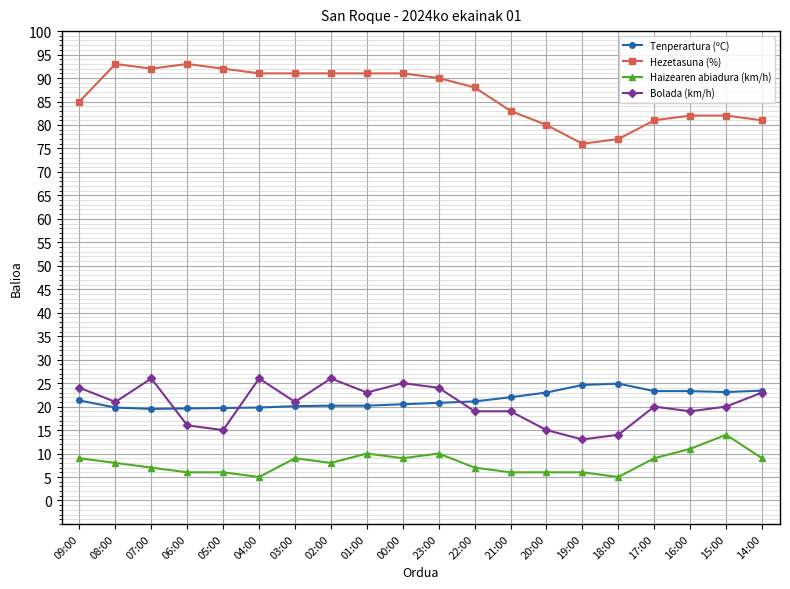

True or false: Bolada (km/h) has a value of 23.0 at 01:00.

True